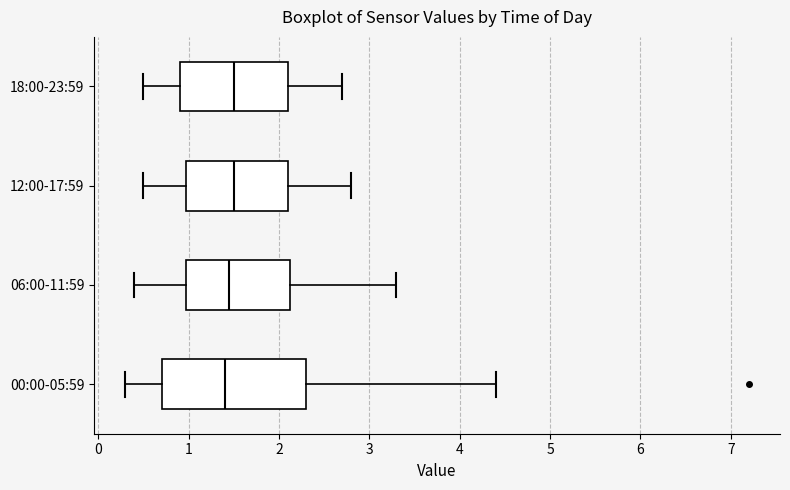

Which box is the widest, from its left edge to its right edge?

00:00-05:59